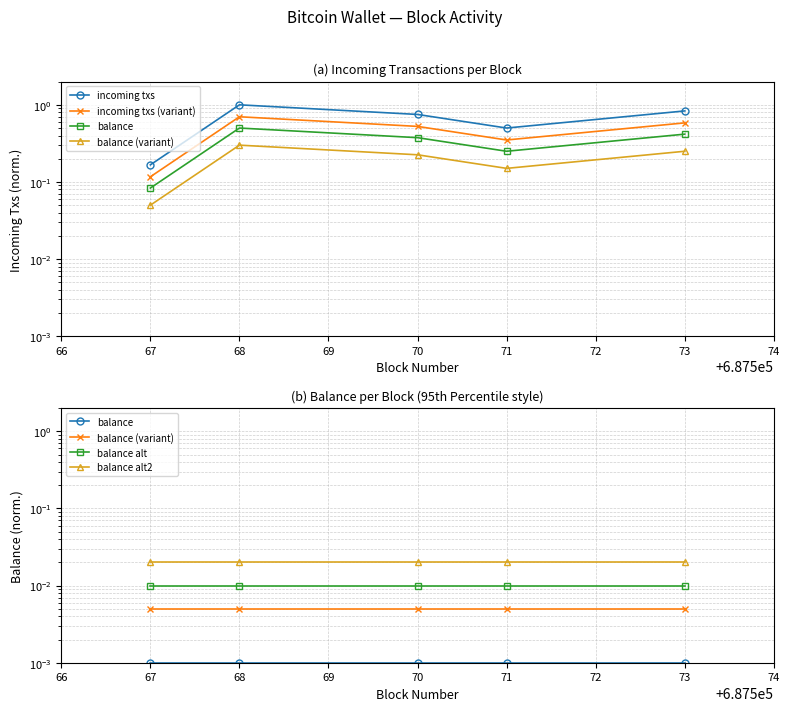

What is the sum of all balance alt2 values?

0.1